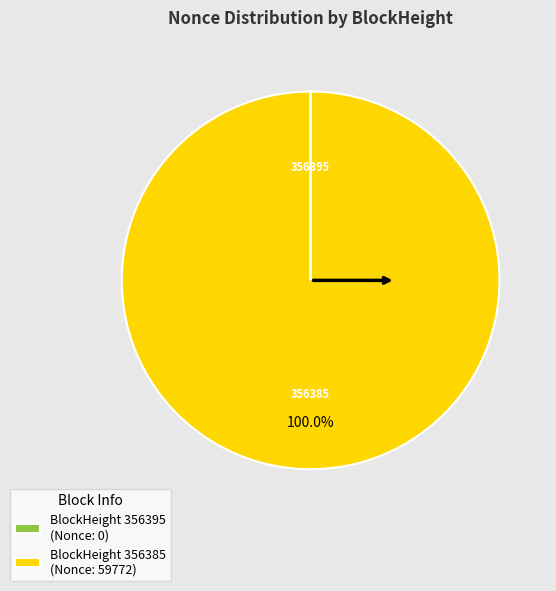

What is the largest slice in the pie chart?

BlockHeight 356385 (Nonce: 59772)